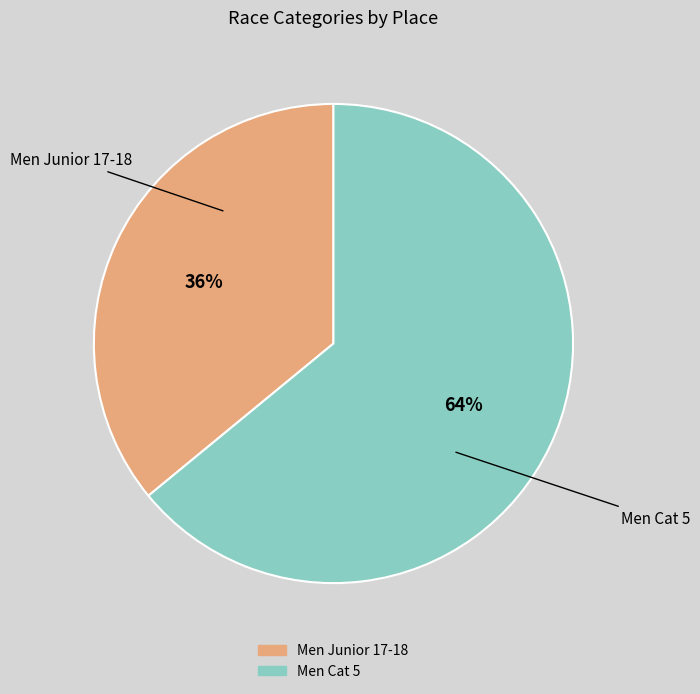

True or false: Men Junior 17-18 accounts for 36% of the total.

True